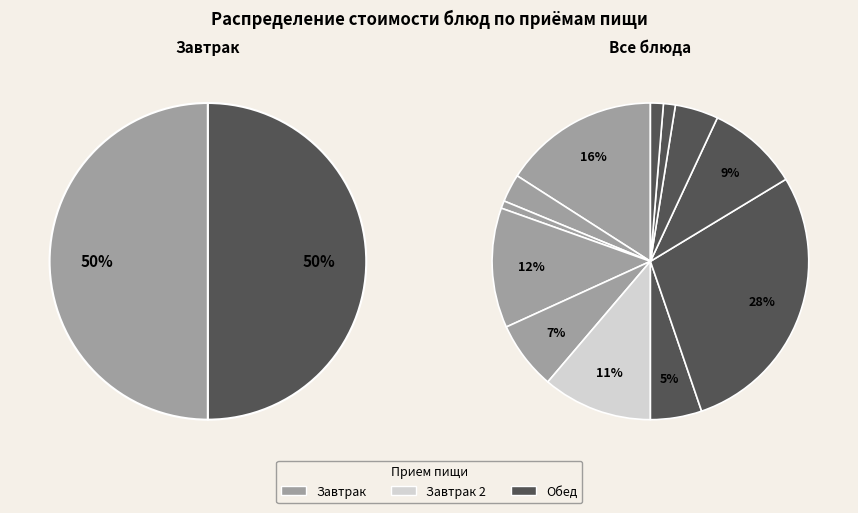

Does Тефтели из говядины account for over 50% of the chart?

No